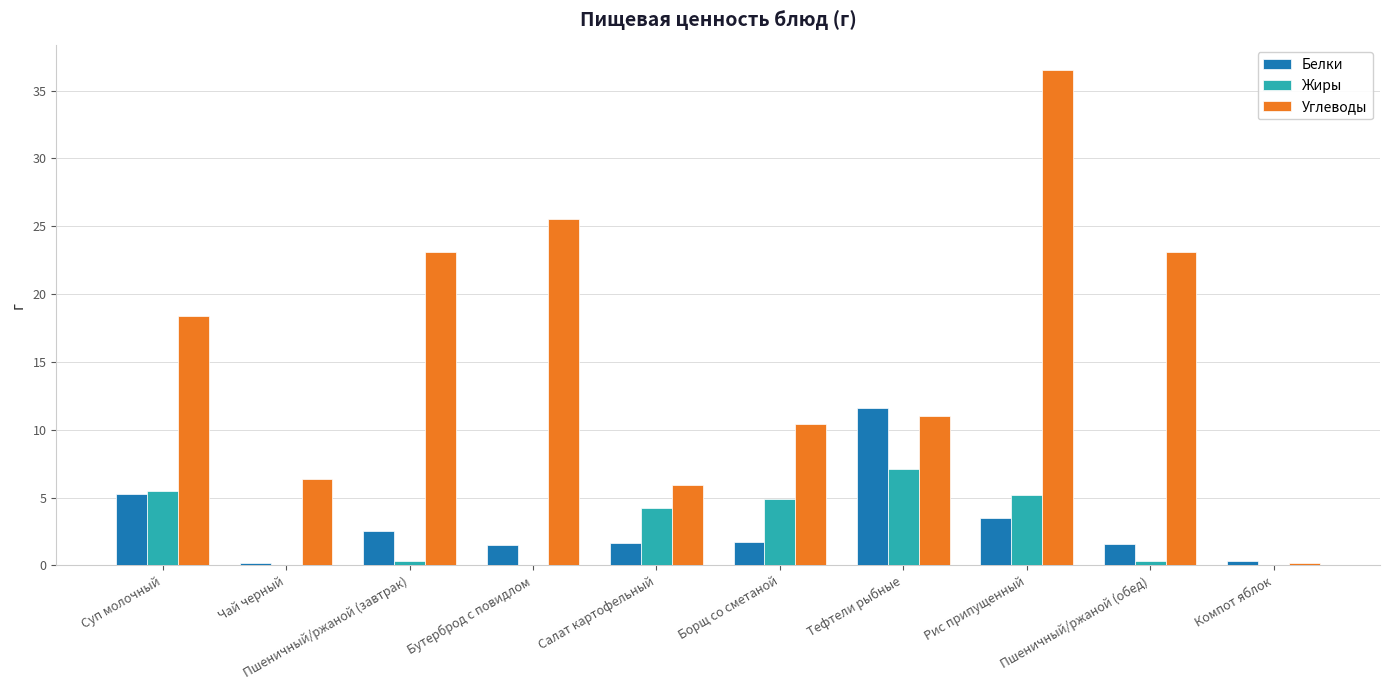

What is the sum of all Белки values?

29.9